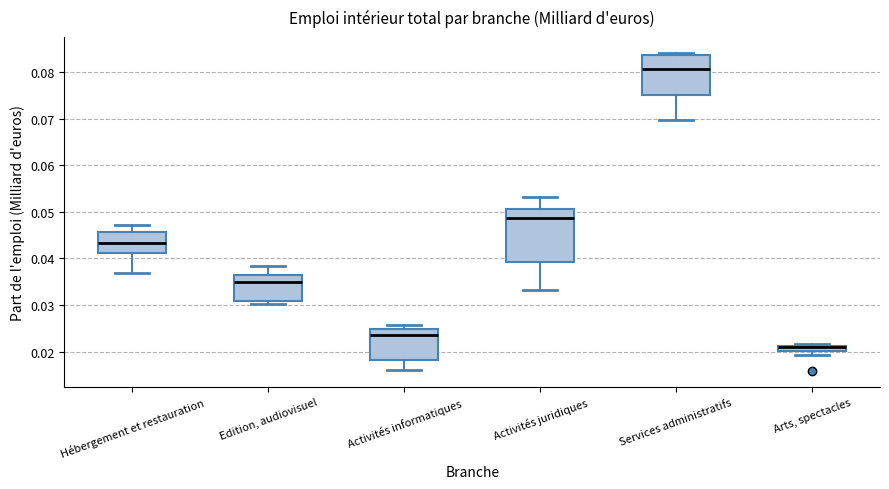

Where is the lower edge of the box for Activités informatiques on the y-axis? The values are not printed on the chart, so give them approximately, as read against the axis.

0.018